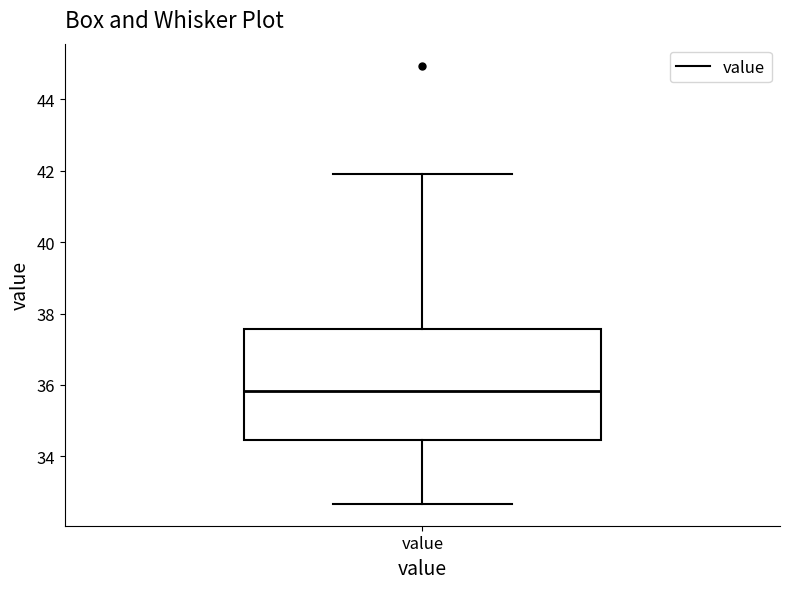

Where does the lower whisker of the box for value end on the y-axis? The values are not printed on the chart, so give them approximately, as read against the axis.

32.6